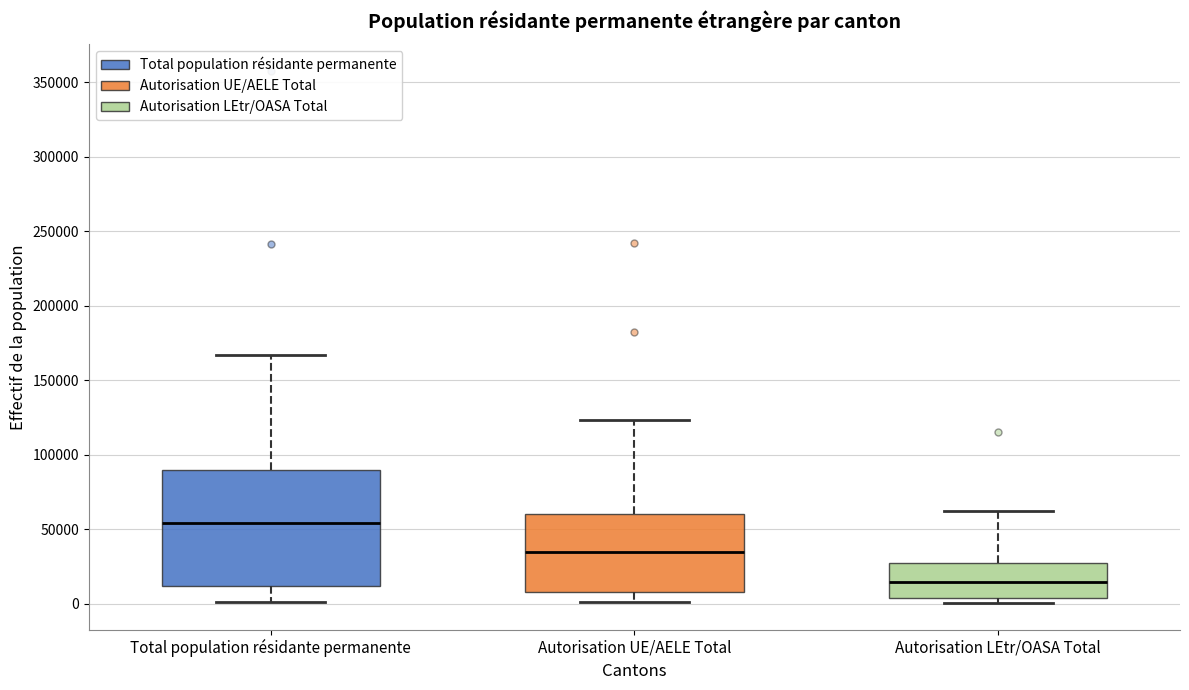

Comparing the boxes themselves (not the whiskers), which one is the tallest?

Total population résidante permanente